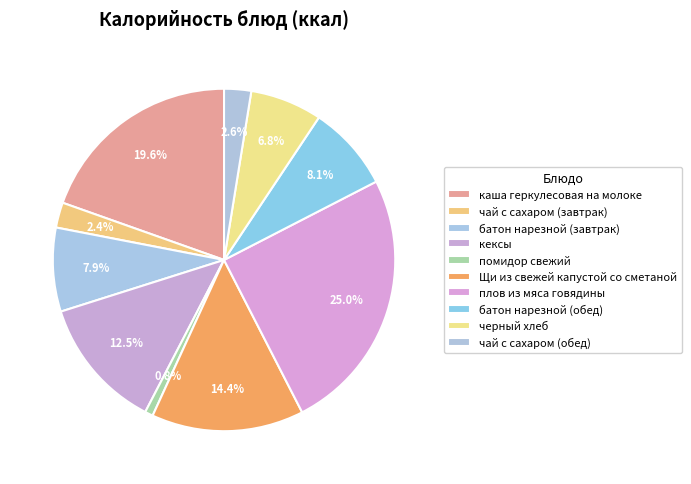

To the nearest percent, what is the difference between the черный хлеб and чай с сахаром (обед) slice percentages?

4%